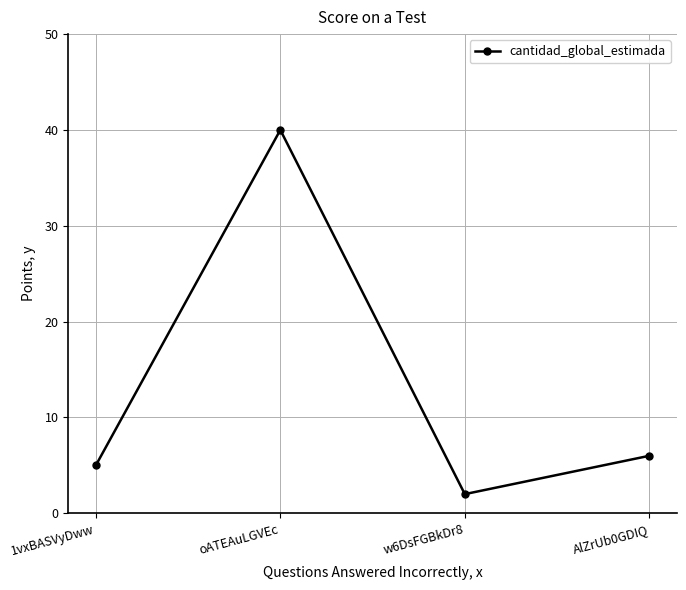

Reading right to left, list all the values displayed in this chart.

6	2	40	5